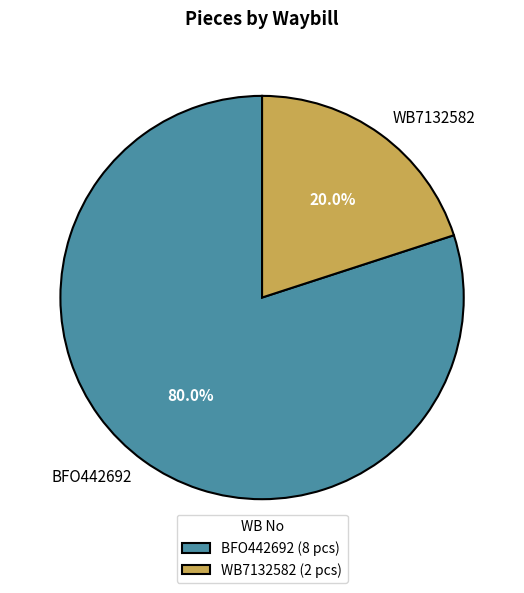

What is the largest slice in the pie chart?

BFO442692